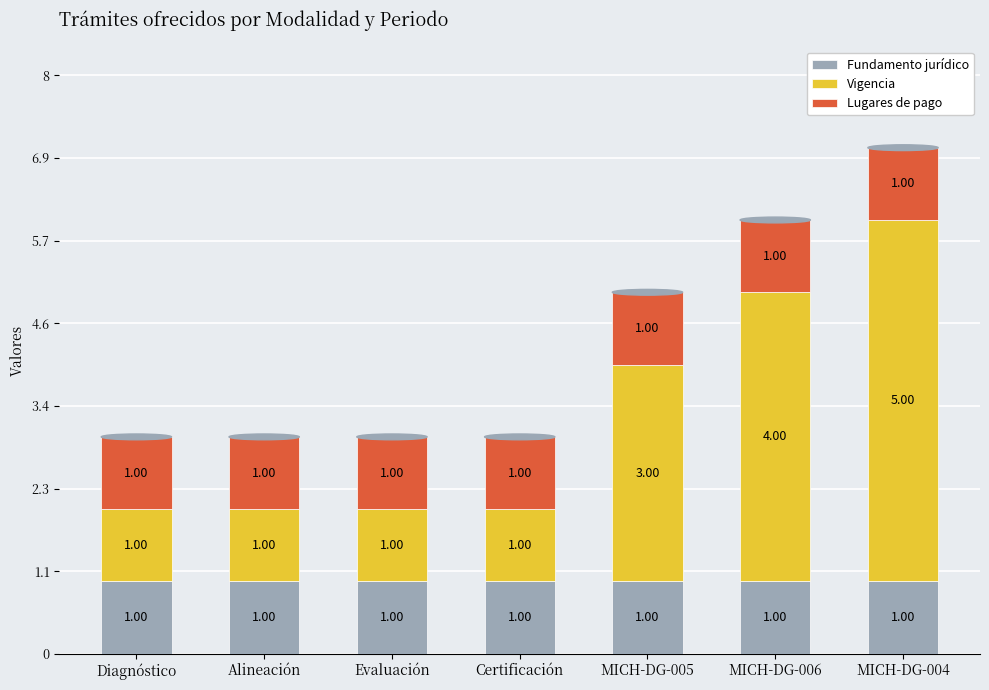

What is the sum of all Fundamento jurídico values?

7